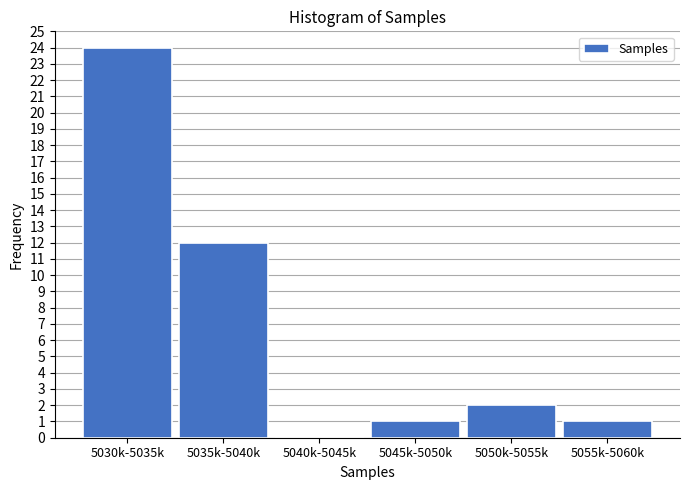

Reading left to right, transcribe all the data shown in this chart.

5030k-5035k=24	5035k-5040k=12	5040k-5045k=0	5045k-5050k=1	5050k-5055k=2	5055k-5060k=1